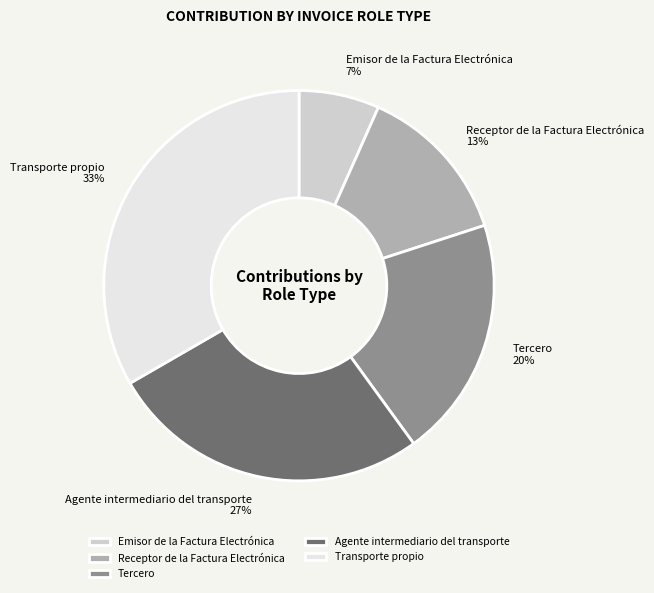

To the nearest percent, what is the combined percentage of Transporte propio and Agente intermediario del transporte?

60%